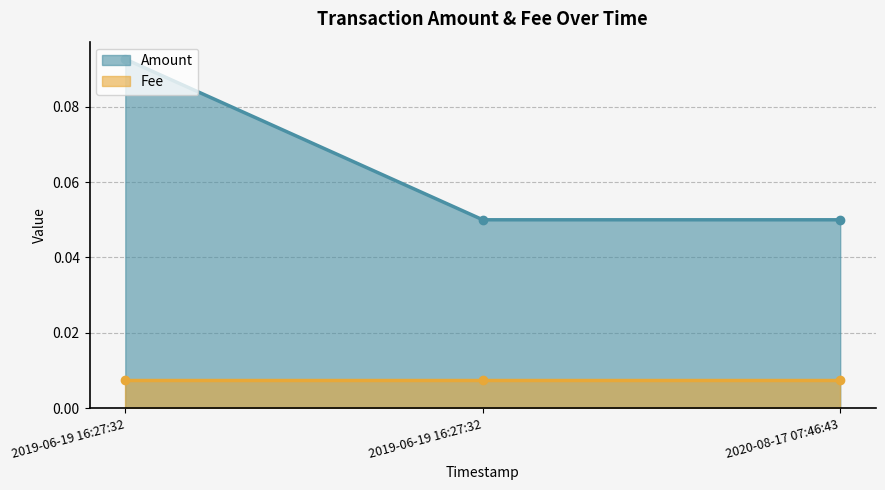

Reading left to right, extract all data points from this chart.

2019-06-19 16:27:32=0.1	2019-06-19 16:27:32=0.1	2020-08-17 07:46:43=0.1